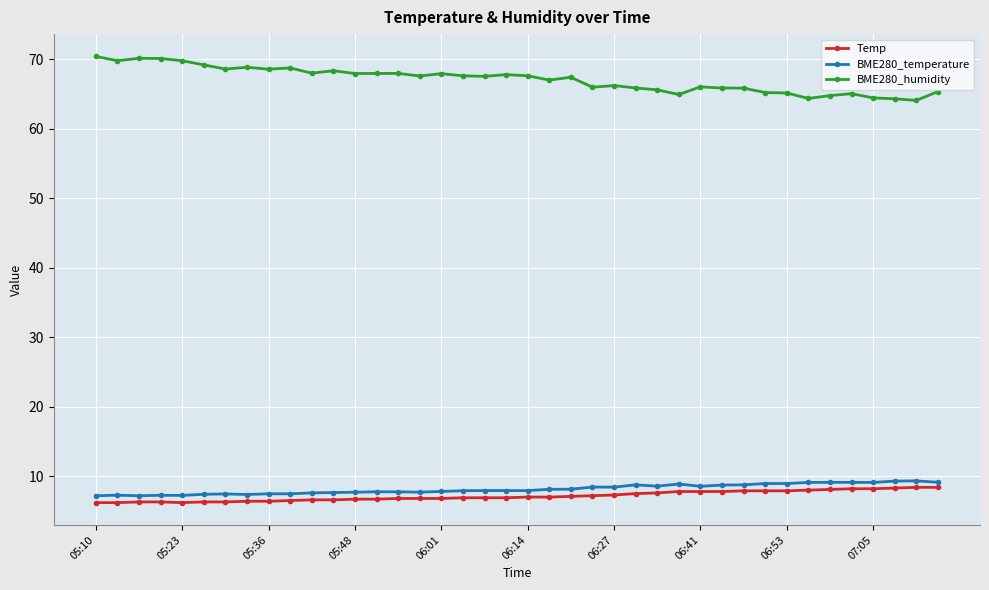

True or false: BME280_temperature has more than 2 points higher than both neighbors.

True